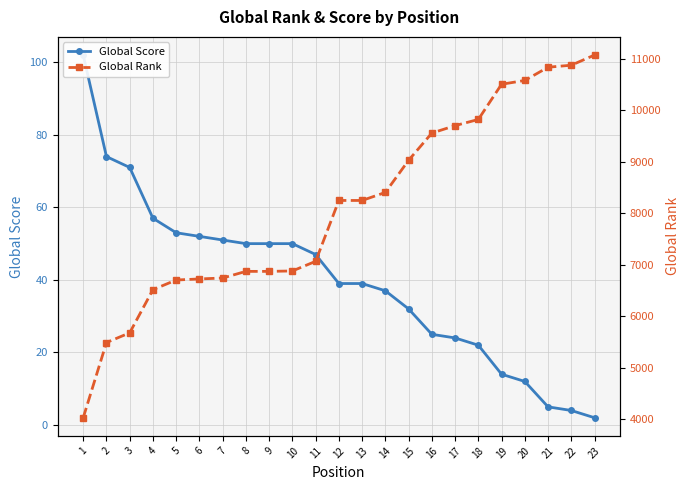

What is the value of the Global Score point at the 10th from the left?

50